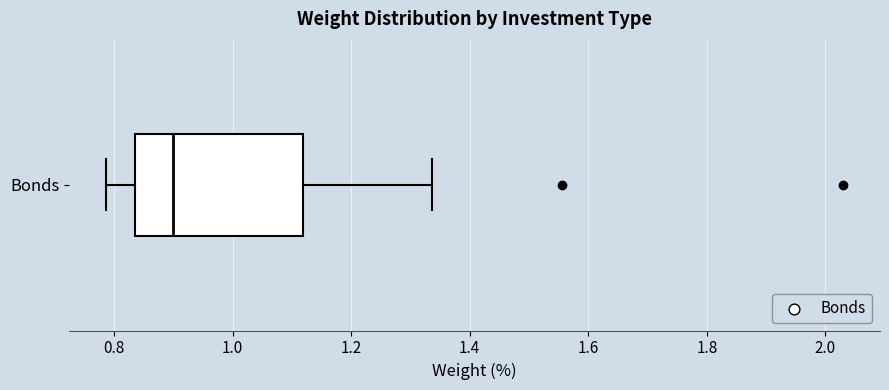

Where does the median line of the box for Bonds sit on the x-axis? The values are not printed on the chart, so give them approximately, as read against the axis.

0.90